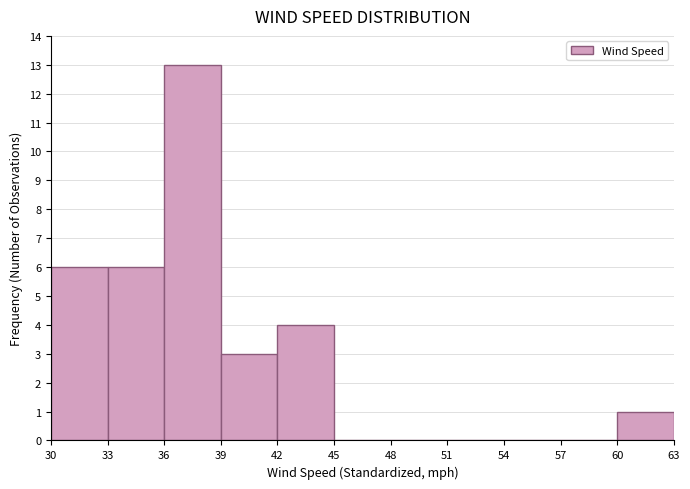

Reading left to right, list every bar in this chart as the range it spans on the x-axis followed by its height. The values are not printed on the chart, so give them approximately, as read against the axis.

30 to 33: 6
33 to 36: 6
36 to 39: 13
39 to 42: 3
42 to 45: 4
45 to 48: 0
48 to 51: 0
51 to 54: 0
54 to 57: 0
57 to 60: 0
60 to 63: 1